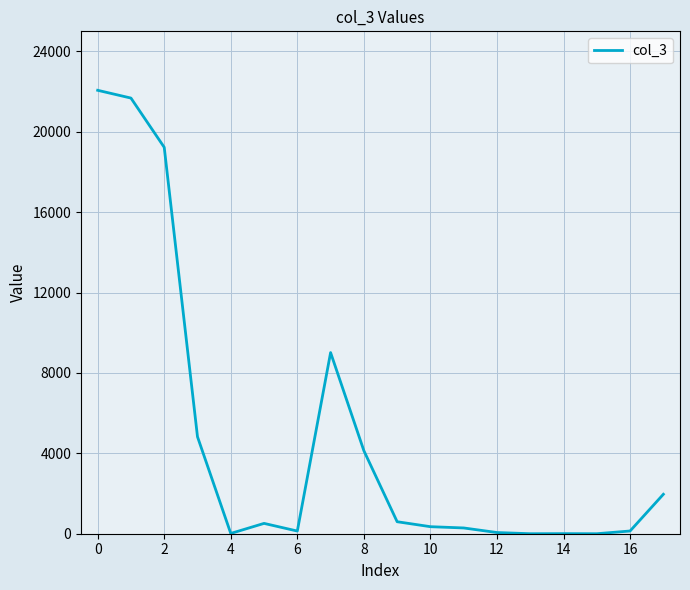

What is the maximum value shown in the chart?

22066